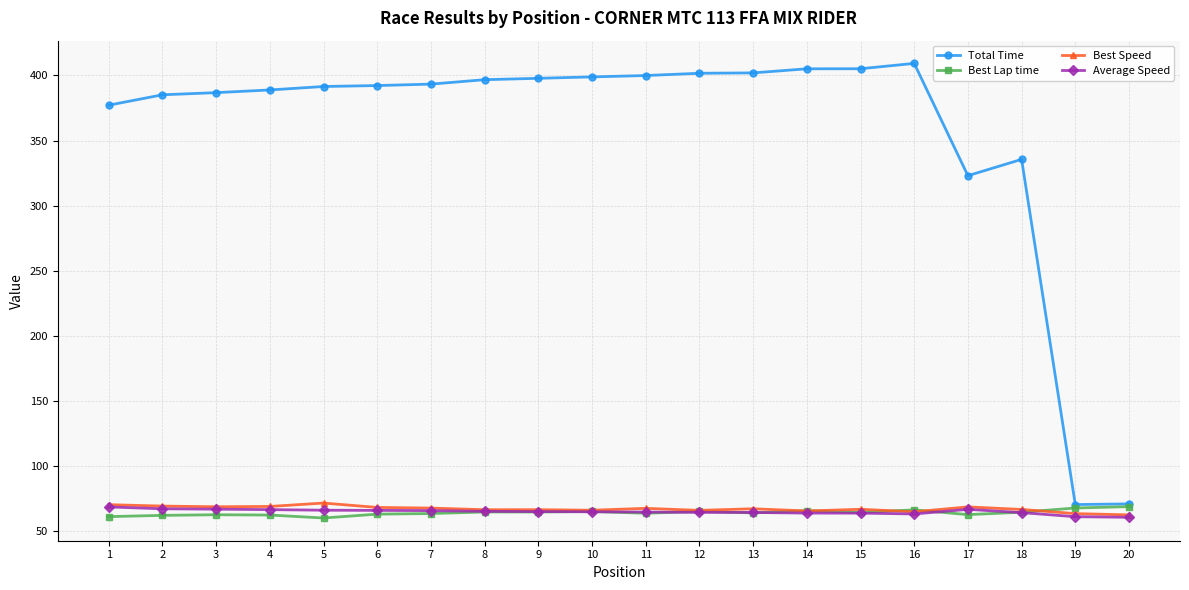

What are all the series names shown in the legend?

Total Time, Best Lap time, Best Speed, Average Speed